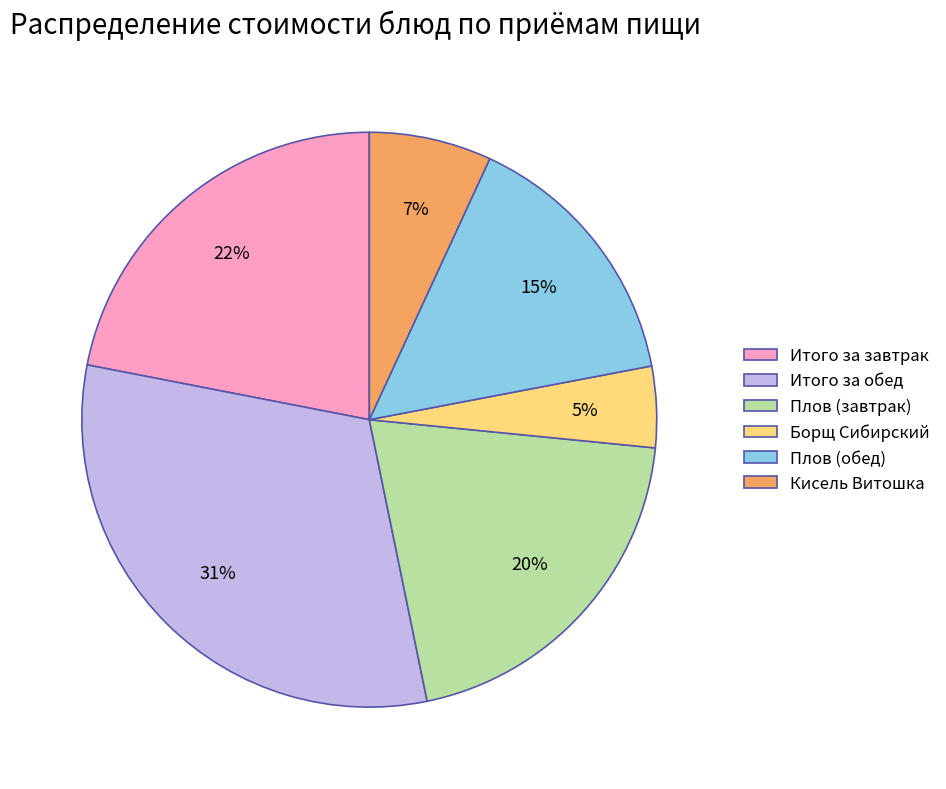

What percentage is the Плов (обед) slice, to the nearest percent?

15%